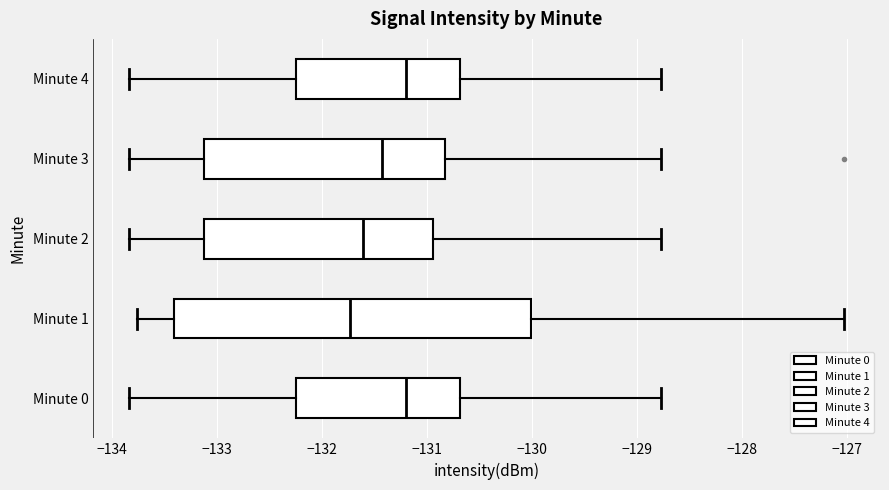

Reading bottom to top, read every box against the x-axis: the position of its median line, the range the box covers, and the ends of its whiskers. The values are not printed on the chart, so give them approximately, as read against the axis.

Minute 0: median -131.2, box -132.3 to -130.7, whiskers -133.8 to -128.8
Minute 1: median -131.7, box -133.4 to -130.0, whiskers -133.8 to -127.0
Minute 2: median -131.6, box -133.1 to -130.9, whiskers -133.8 to -128.8
Minute 3: median -131.4, box -133.1 to -130.8, whiskers -133.8 to -128.8
Minute 4: median -131.2, box -132.3 to -130.7, whiskers -133.8 to -128.8